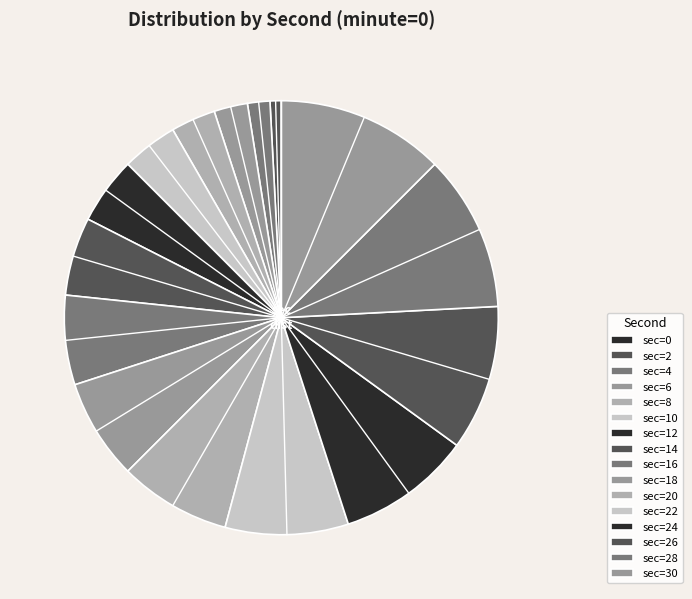

To the nearest percent, what is the difference between the largest and smallest slice percentages?

12%